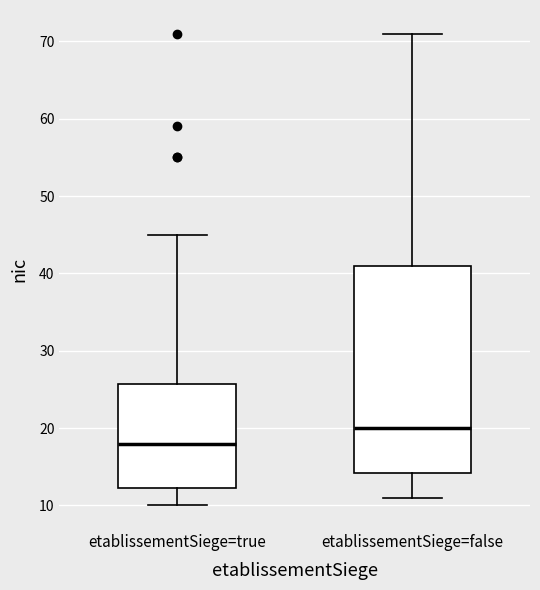

Which box is the tallest, from its lower edge to its upper edge?

etablissementSiege=false